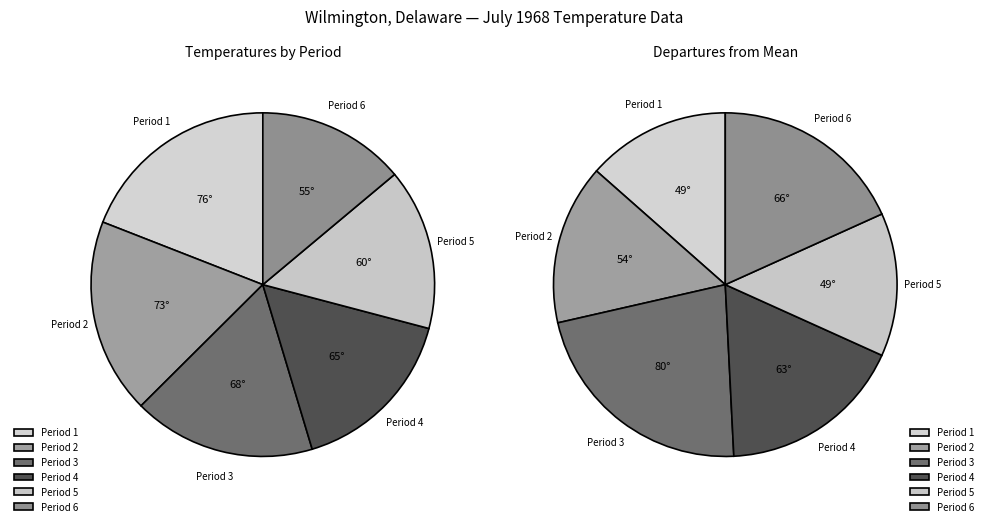

How many segments does this pie chart have?

6